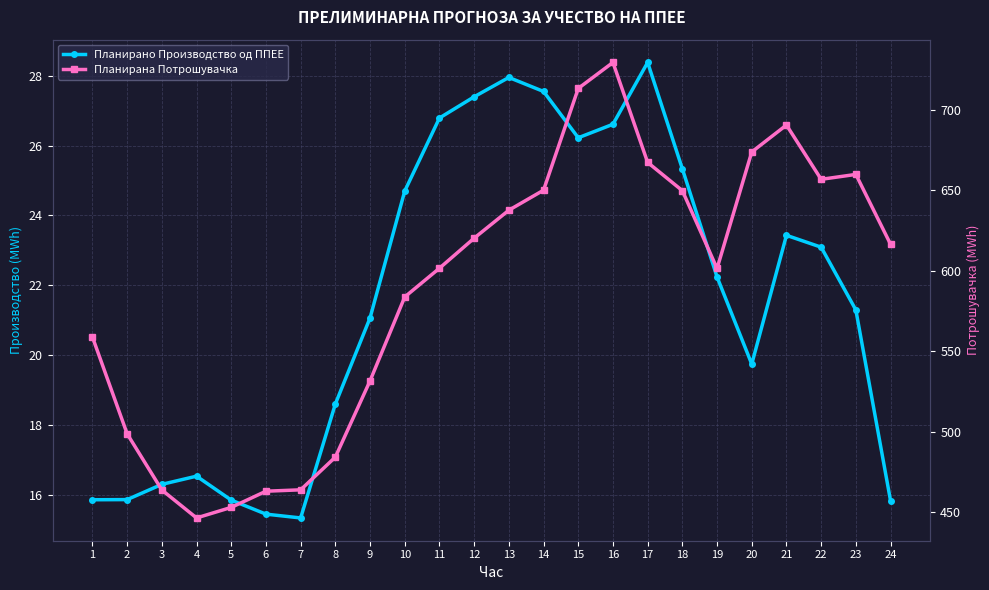

True or false: Планирано Производство од ППЕЕ and Планирана Потрошувачка intersect in this chart.

False